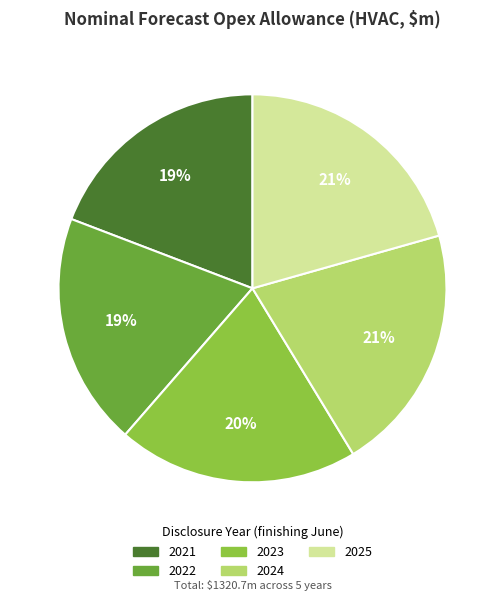

Between 2023 and 2024, which is larger?

2024